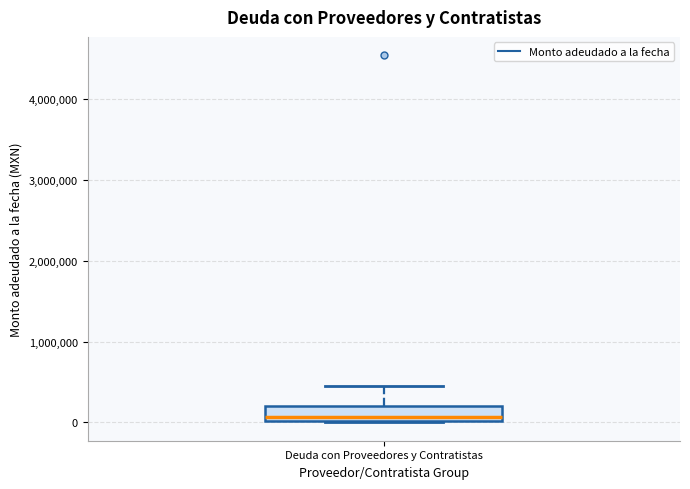

Where is the lower edge of the box for Deuda con Proveedores y Contratistas on the y-axis? The values are not printed on the chart, so give them approximately, as read against the axis.

0